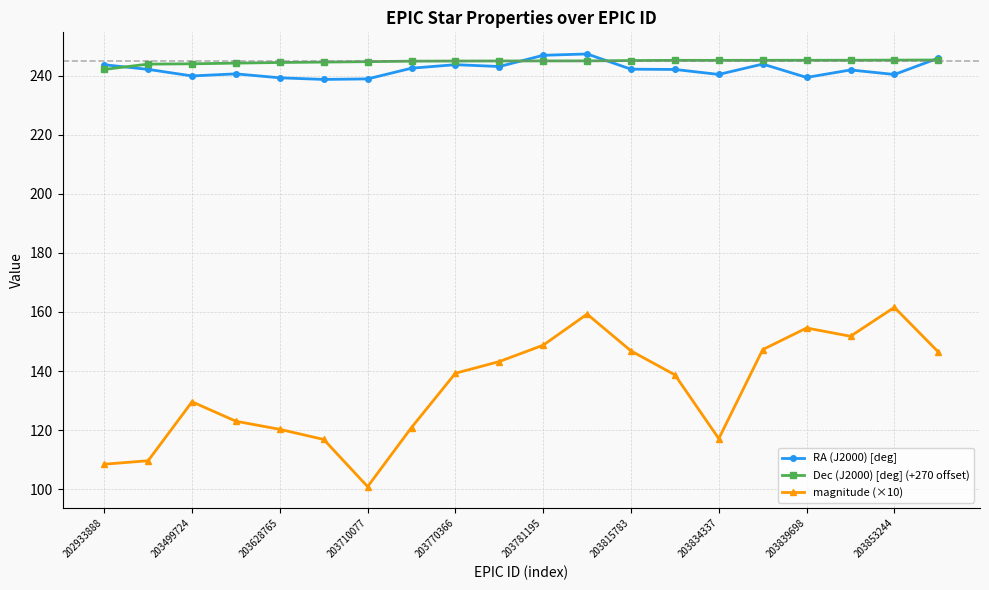

What is the minimum value for RA (J2000) [deg]?

238.8